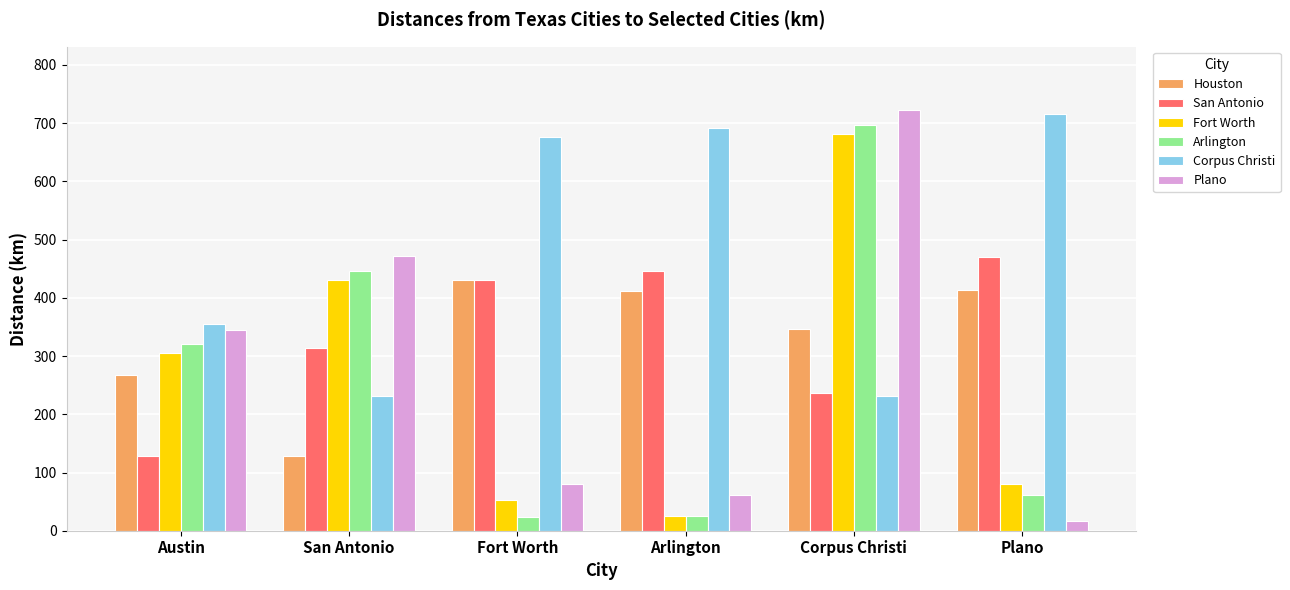

What is the average value of the San Antonio series?

338